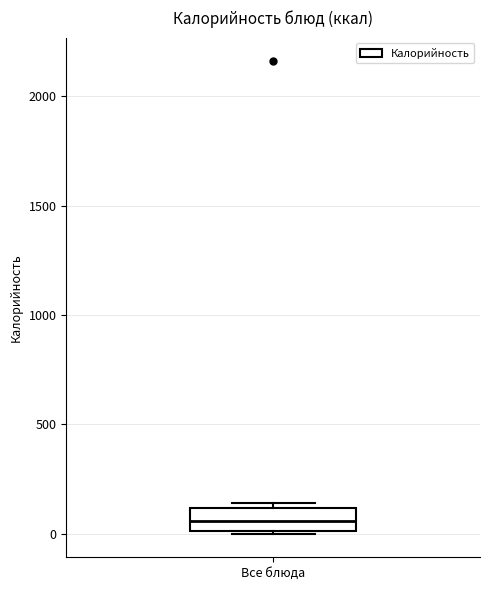

Transcribe this box plot: give where the median line is, the range the box spans, and where the two whiskers end, as read against the y-axis. The values are not printed on the chart, so give them approximately, as read against the axis.

median 50, box 0 to 100, whiskers 0 to 150